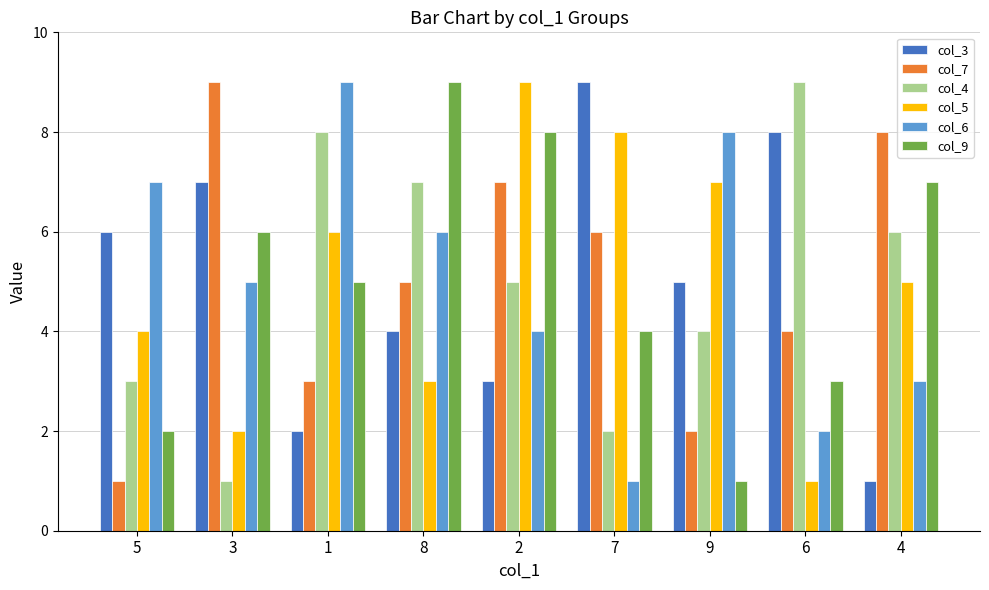

What is the sum of all col_9 values?

45